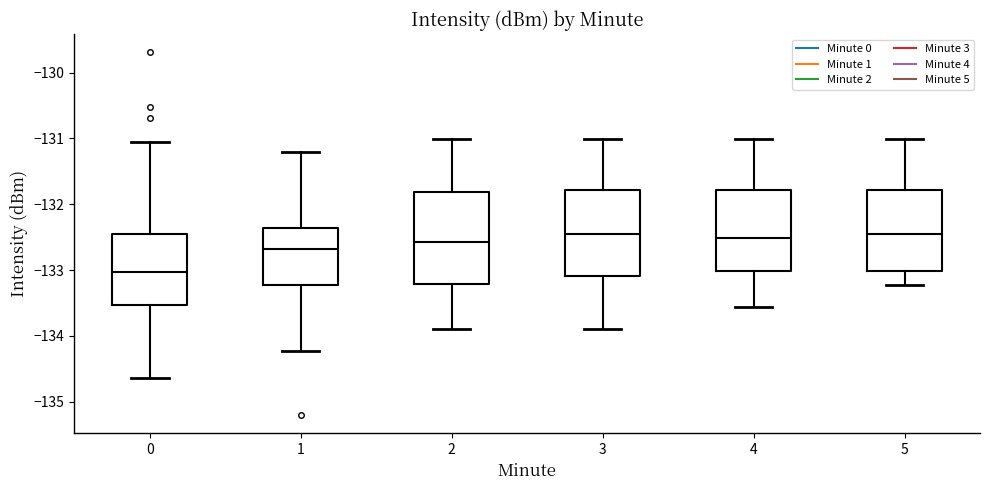

Reading left to right, transcribe this box plot: for each box, give where its median line is, the range the box spans, and where its two whiskers end, as read against the y-axis. The values are not printed on the chart, so give them approximately, as read against the axis.

0: median -133.0, box -133.5 to -132.4, whiskers -134.6 to -131.1
1: median -132.7, box -133.2 to -132.4, whiskers -134.2 to -131.2
2: median -132.6, box -133.2 to -131.8, whiskers -133.9 to -131.0
3: median -132.5, box -133.1 to -131.8, whiskers -133.9 to -131.0
4: median -132.5, box -133.0 to -131.8, whiskers -133.6 to -131.0
5: median -132.5, box -133.0 to -131.8, whiskers -133.2 to -131.0